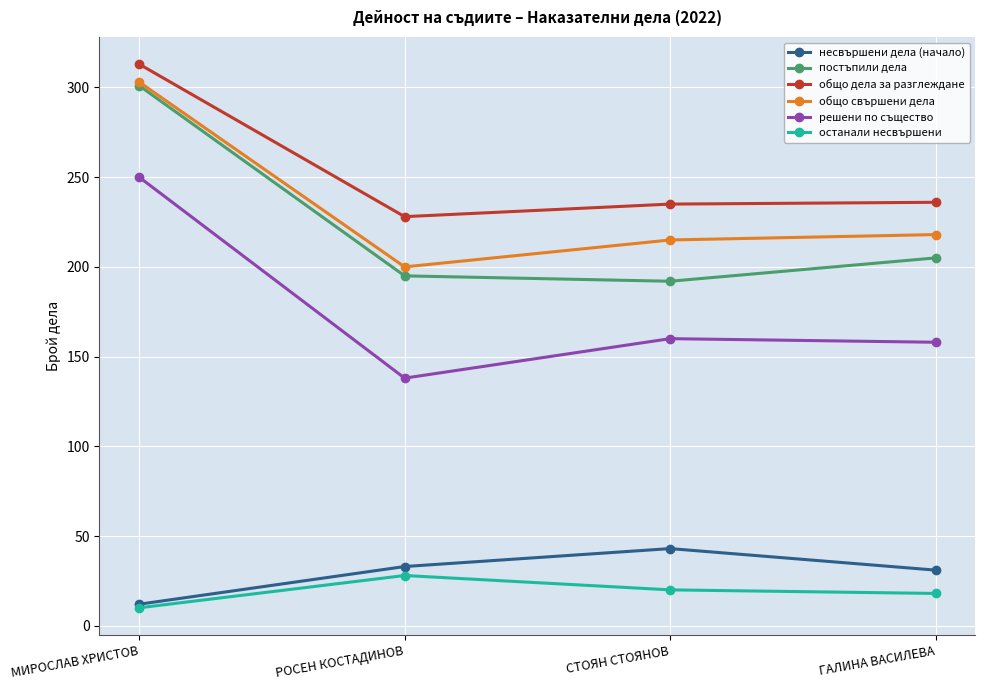

How many values in the общо дела за разглеждане series are below 236?

2